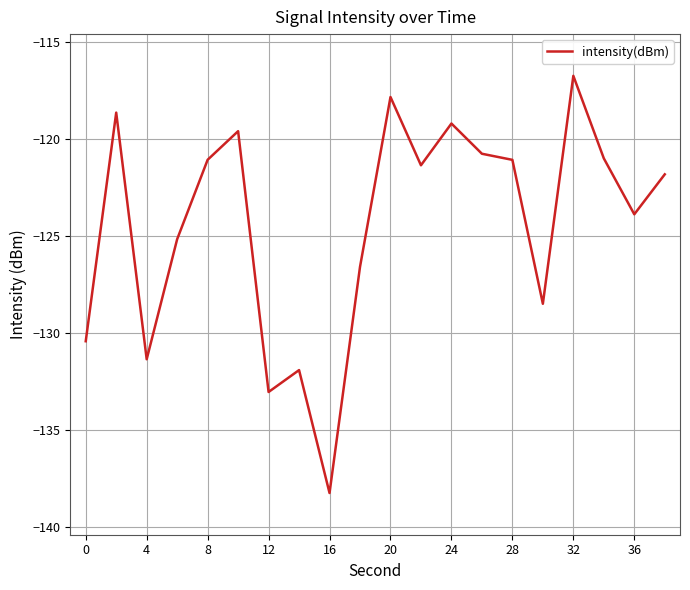

What is the minimum value shown in the chart?

-138.2